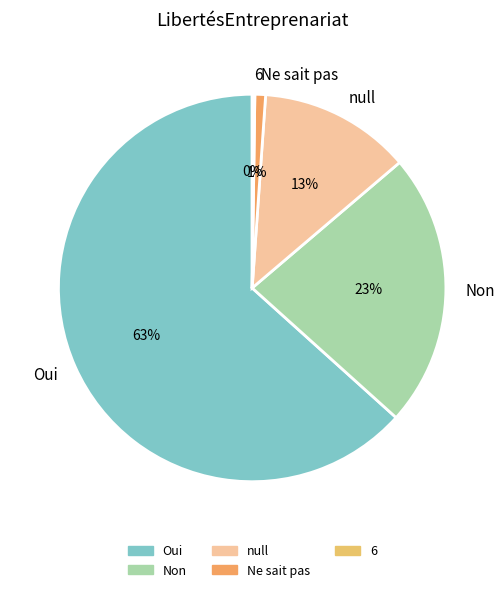

What is the majority slice?

Oui